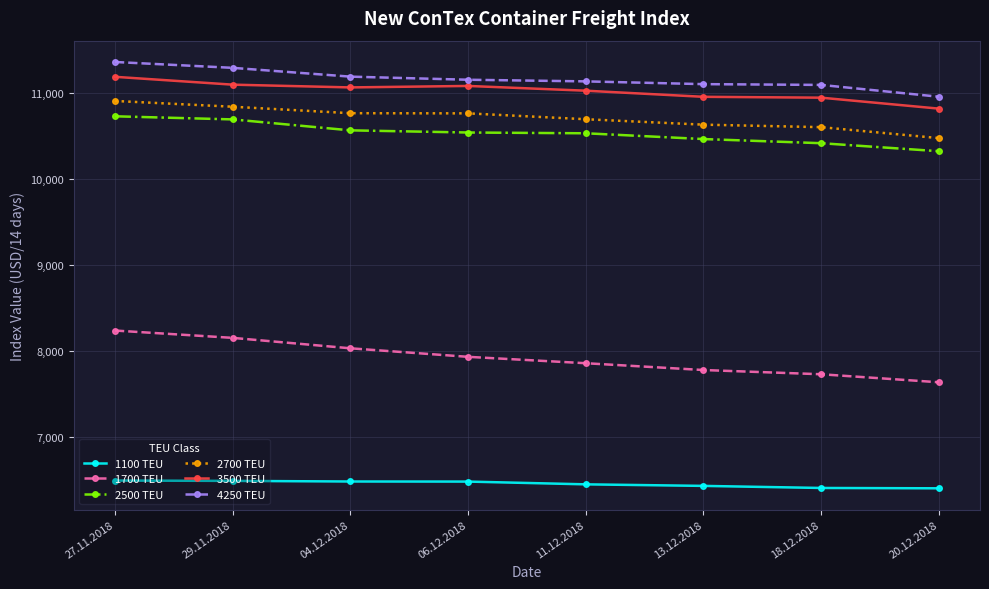

True or false: 3500 TEU has a value of 10814 at 20.12.2018.

True